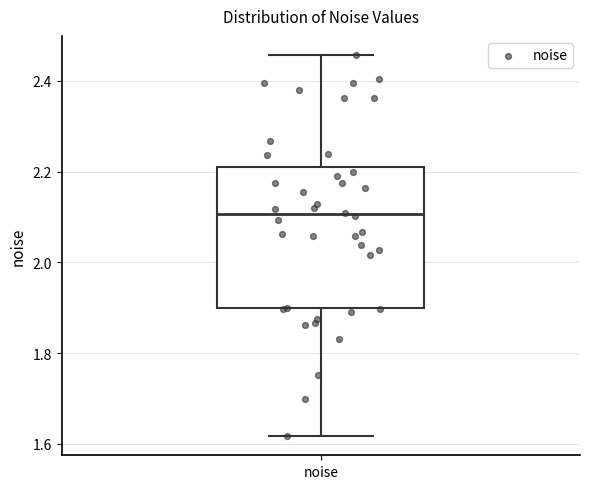

Where does the lower whisker of the box for noise end on the y-axis? The values are not printed on the chart, so give them approximately, as read against the axis.

1.62